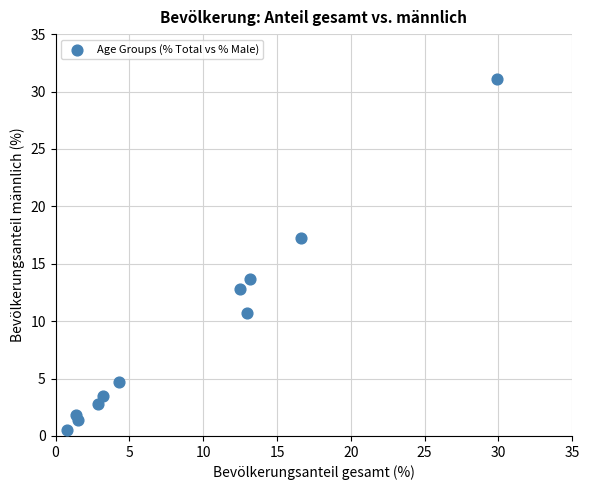

What Y value in the scatter plot is closest to 15?

13.7